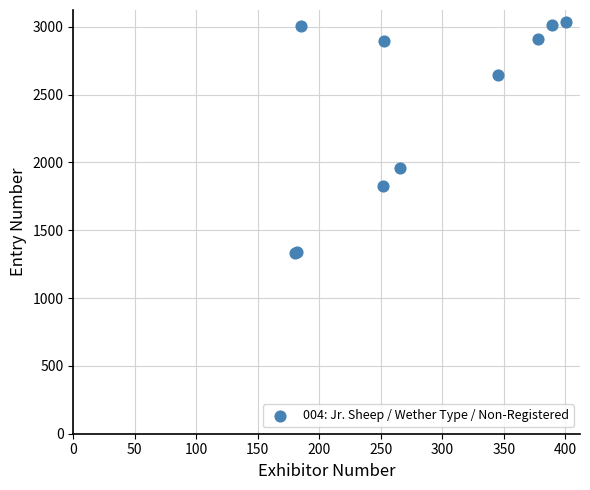

What Y value in the scatter plot is closest to 2186?

1958